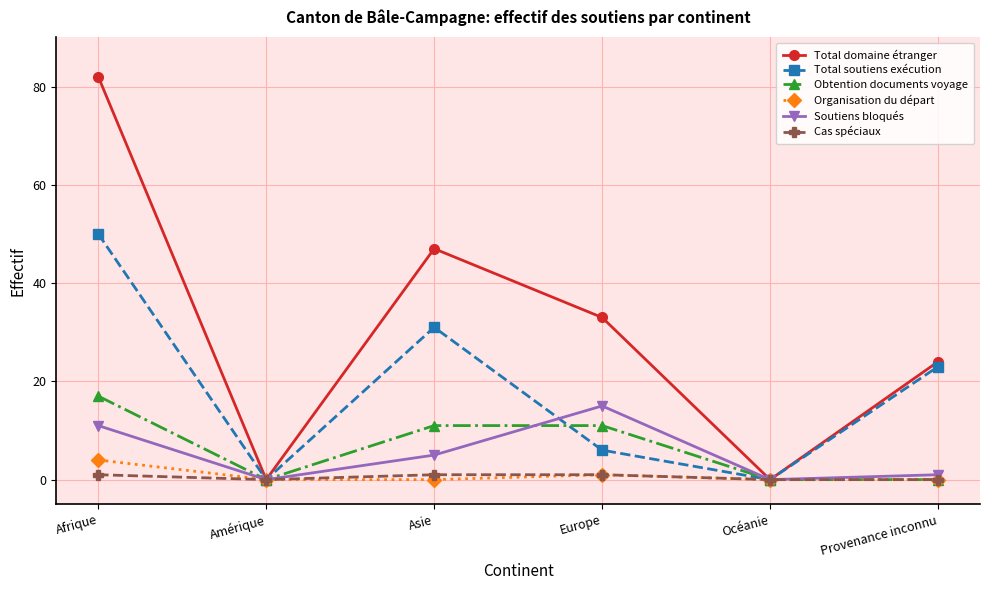

At how many categories does at least one series exceed 27?

3